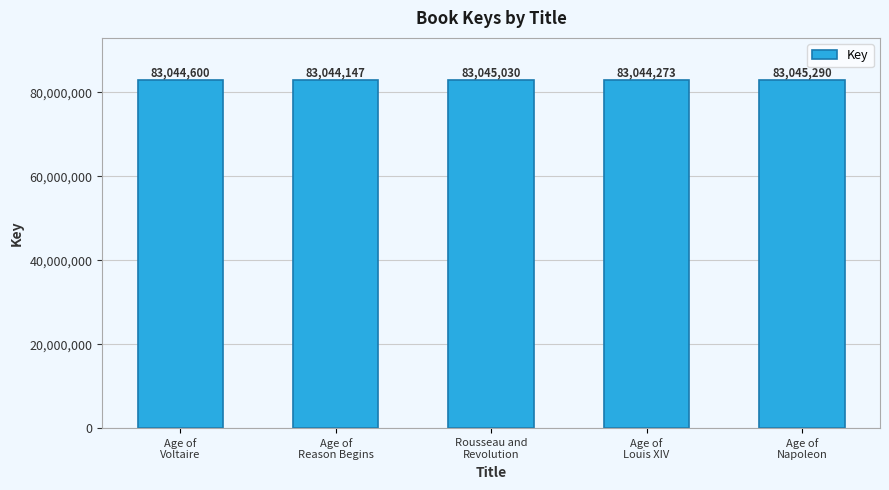

Is it true that the value at Rousseau and
Revolution is 39230743?

False